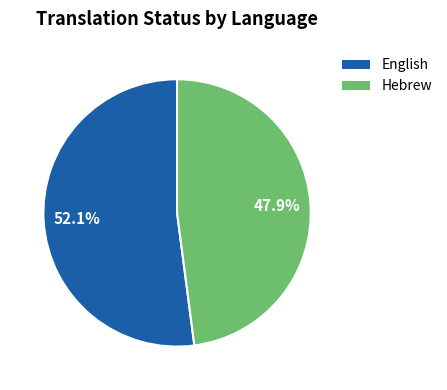

Is it true that English is 52% of the pie?

True